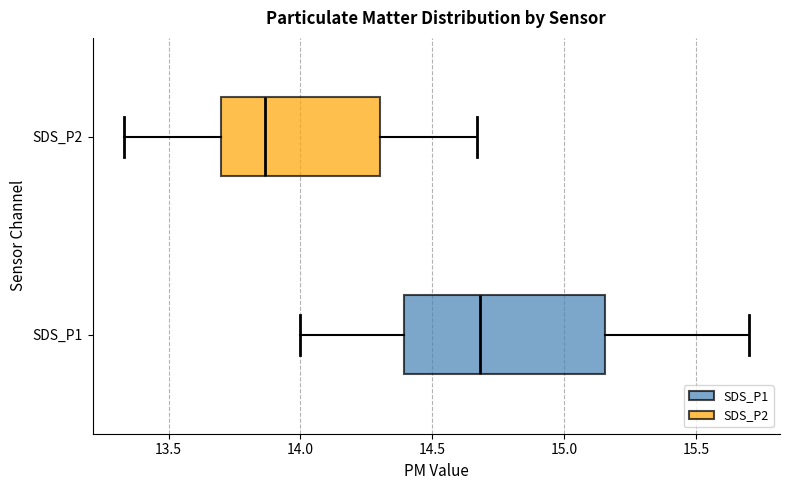

Where does the right whisker of the box for SDS_P2 end on the x-axis? The values are not printed on the chart, so give them approximately, as read against the axis.

14.65